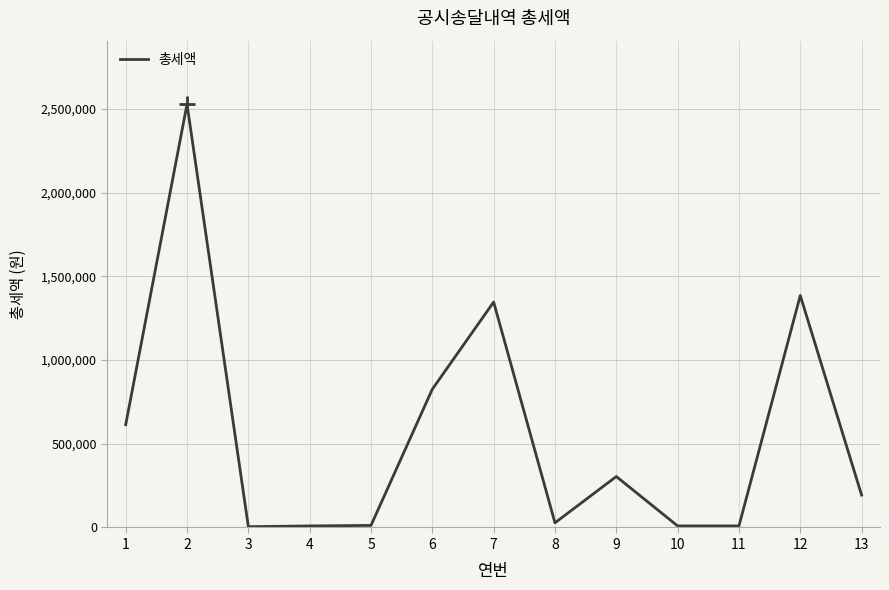

Does the chart have visible grid lines?

Yes